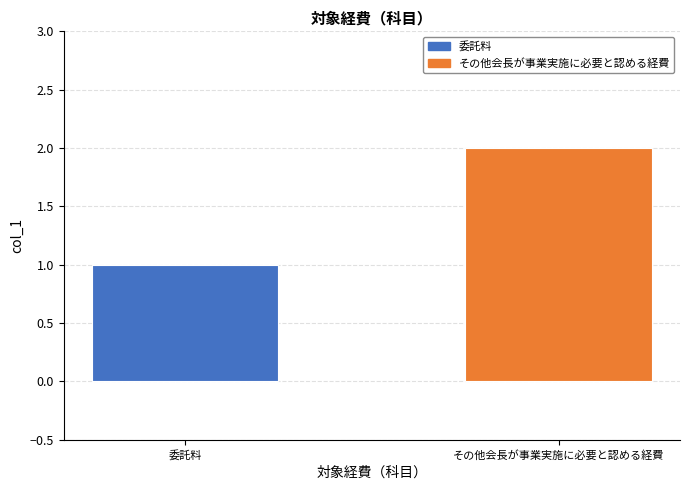

The value at 委託料 is 1. True or false?

True